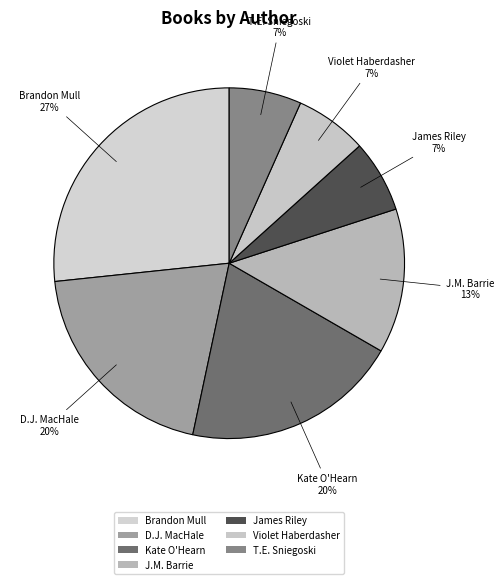

Rank the categories by value from highest to lowest.

Brandon Mull (43344647), D.J. MacHale (706836), Kate O'Hearn (85851766), J.M. Barrie (1523873), James Riley (65954890), Violet Haberdasher (64013142), Thomas E. Sniegoski (32435553)